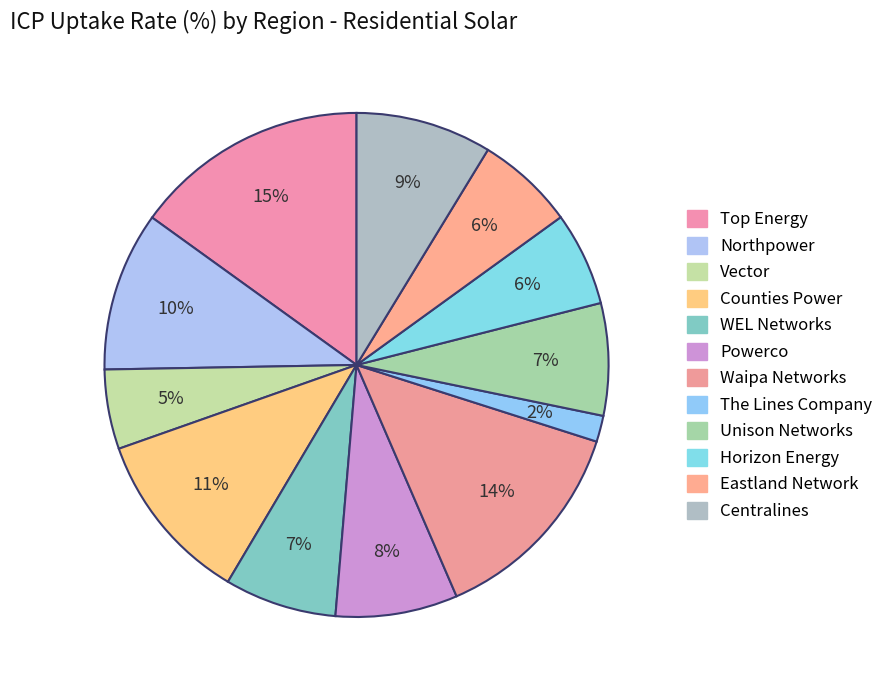

Does any single category account for the majority?

No